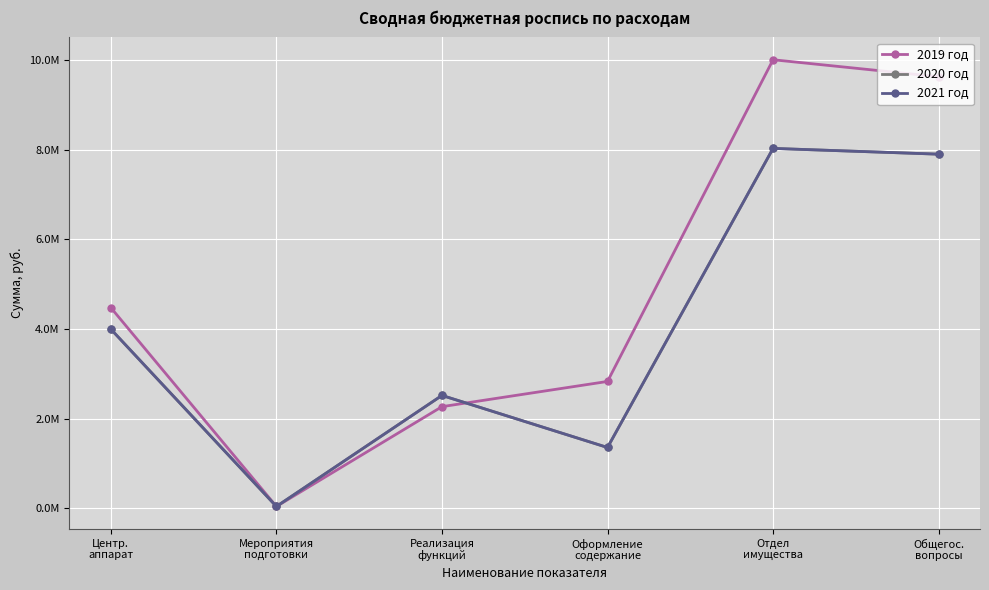

What is the value of the 2021 год point at the 4th from the left?

1353200